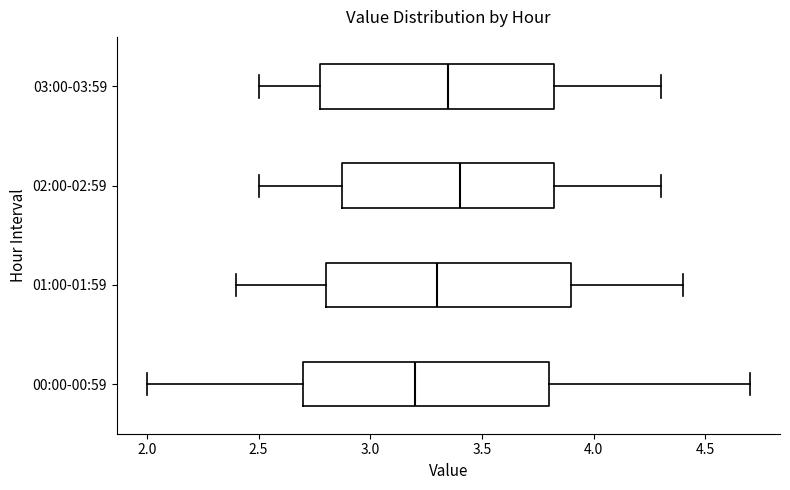

Where does the left whisker of the box for 01:00-01:59 end on the x-axis? The values are not printed on the chart, so give them approximately, as read against the axis.

2.40